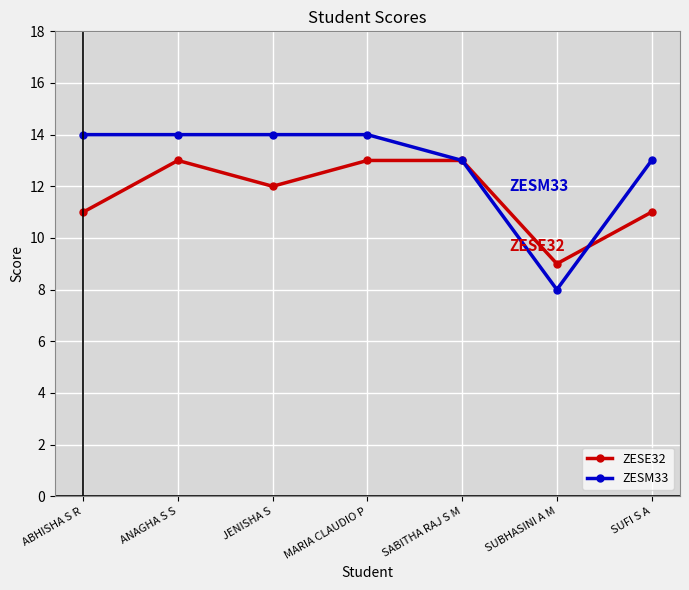

The value of ZESE32 at MARIA CLAUDIO P is 19. True or false?

False